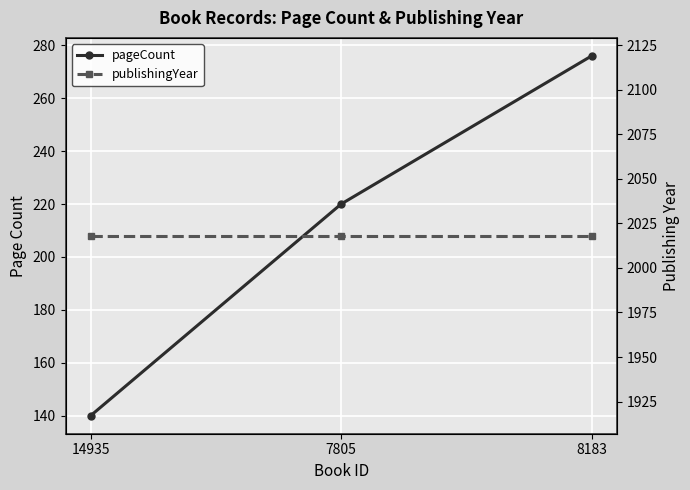

Reading left to right, what are all the values shown in this chart?

pageCount: 14935=140	7805=220	8183=276
publishingYear: 14935=2018	7805=2018	8183=2018